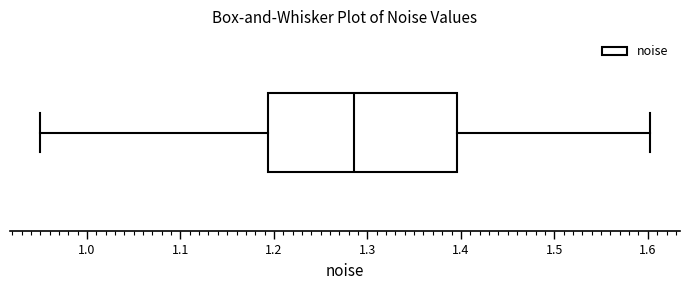

Where does the left whisker of the box end on the x-axis? The values are not printed on the chart, so give them approximately, as read against the axis.

0.95